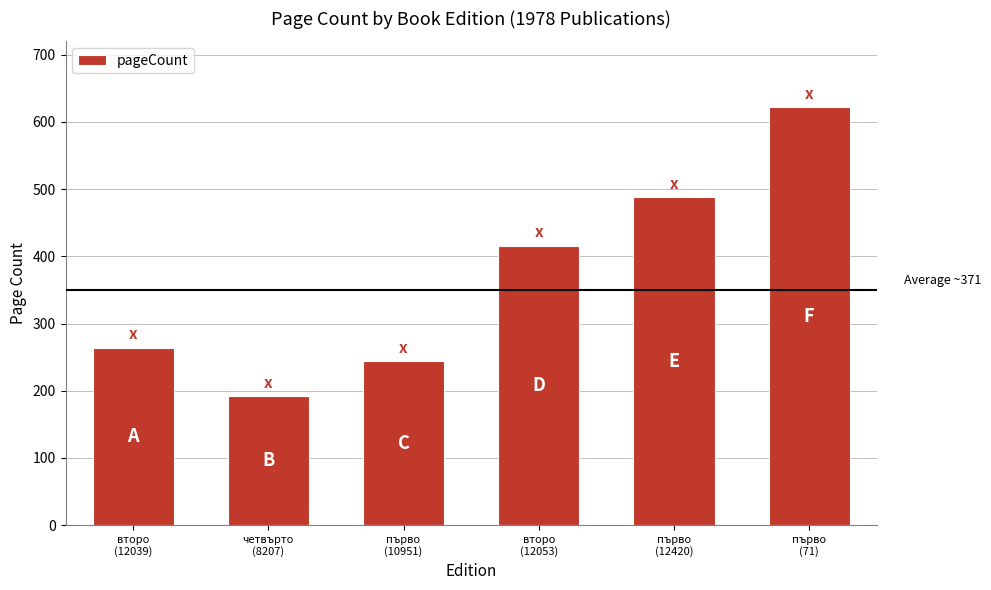

What value does the data have at първо
(12420)?

488